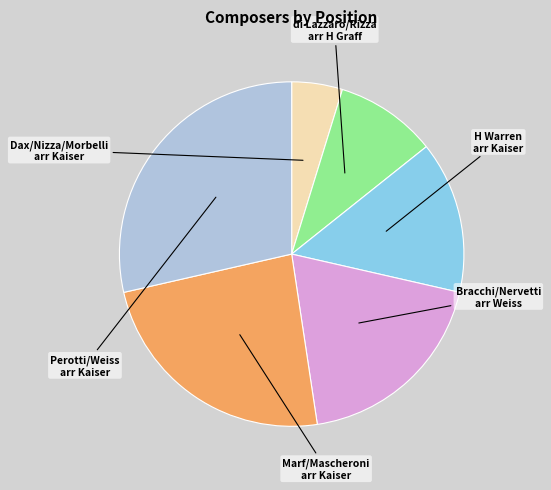

Do Marf/Mascheroni arr Kaiser and Dax/Nizza/Morbelli arr Kaiser together represent more than half of the pie?

No